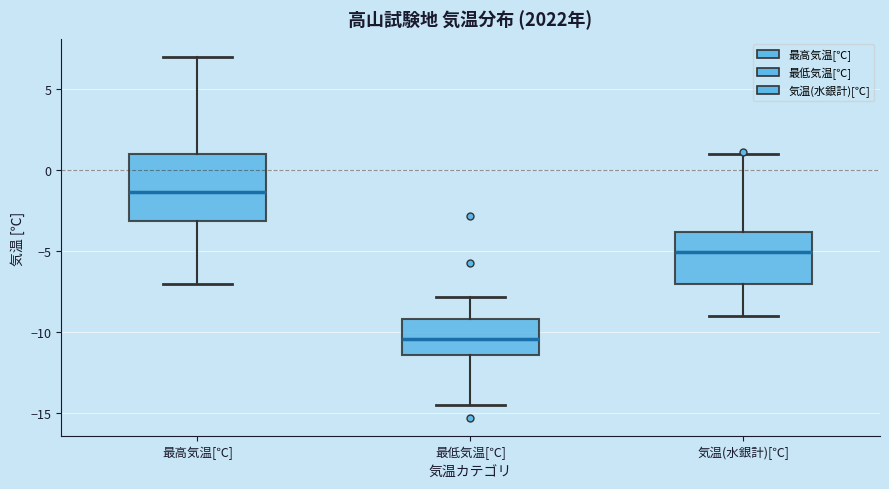

Which box's median line is the lowest?

最低気温[℃]